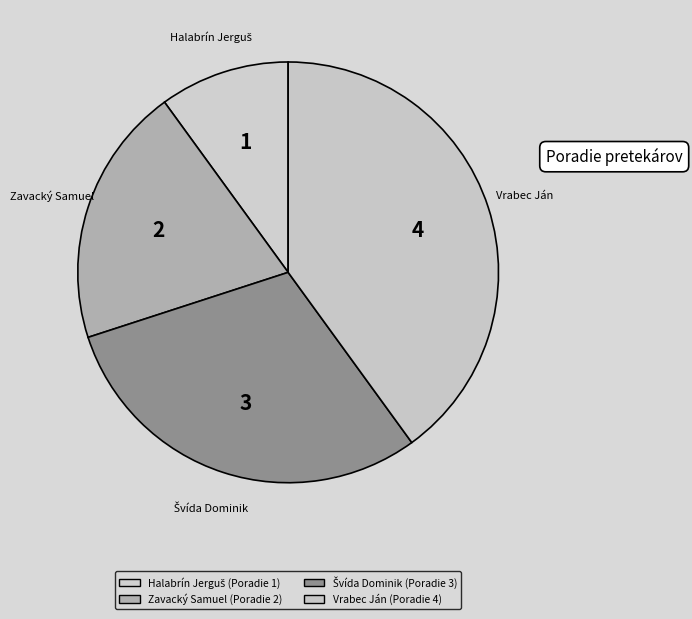

Is there a majority slice in this chart?

No